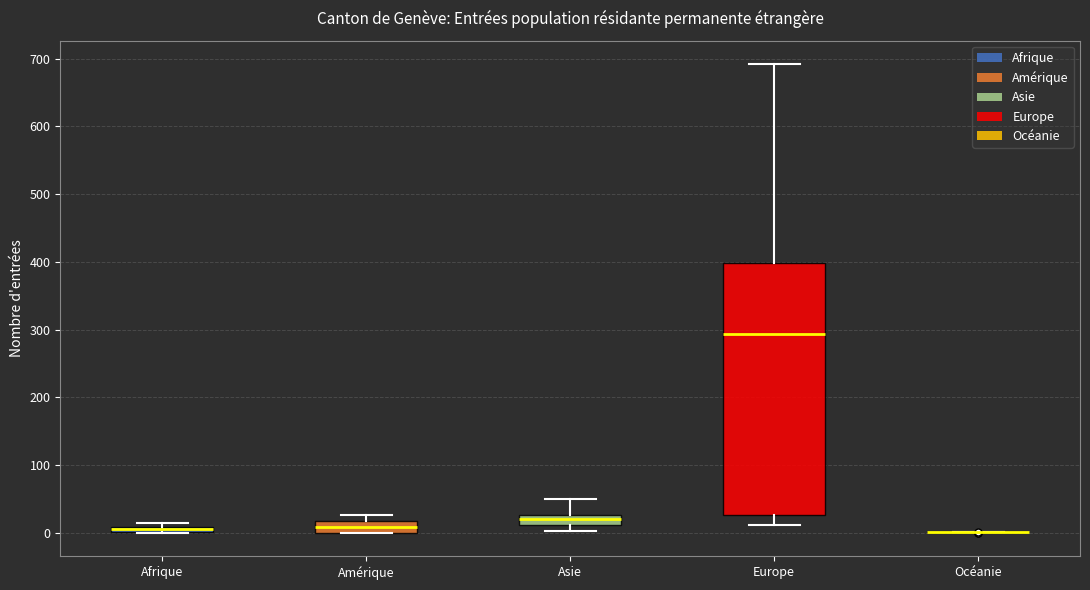

Comparing the boxes themselves (not the whiskers), which one is the tallest?

Europe